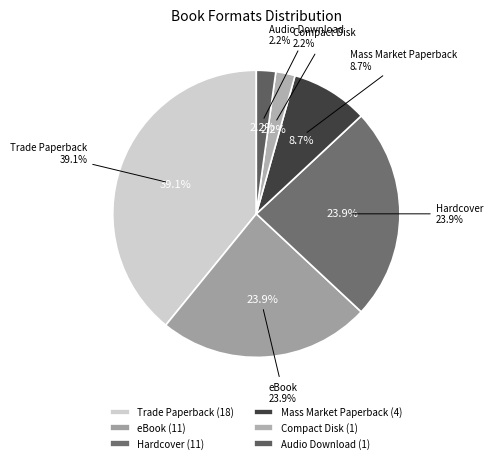

To the nearest percent, what is the average slice percentage?

17%